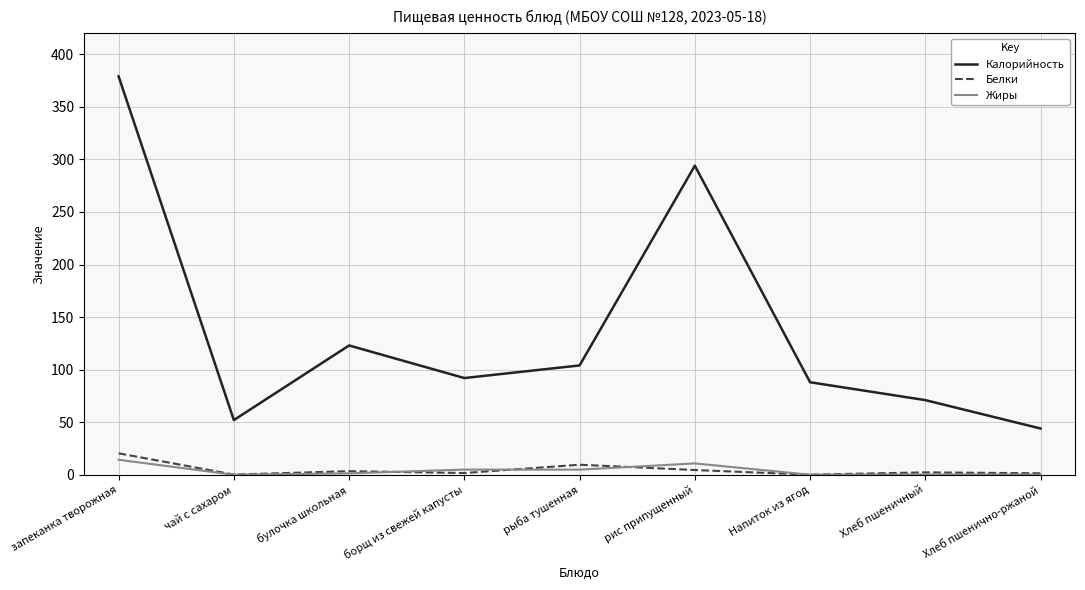

Is it true that Калорийность equals 52.0 at чай с сахаром?

True